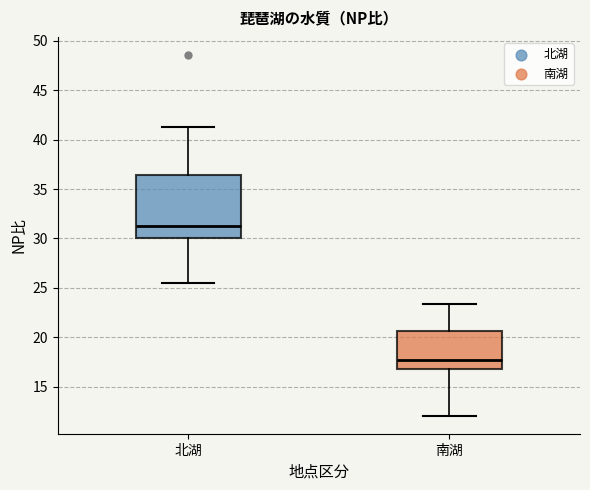

Reading left to right, read every box against the y-axis: the position of its median line, the range the box covers, and the ends of its whiskers. The values are not printed on the chart, so give them approximately, as read against the axis.

北湖: median 31.5, box 30.0 to 36.5, whiskers 25.5 to 41.5
南湖: median 17.5, box 16.5 to 20.5, whiskers 12.0 to 23.5